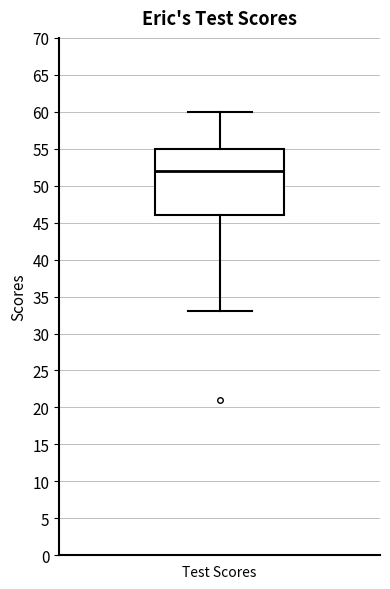

Where is the lower edge of the box for Test Scores on the y-axis? The values are not printed on the chart, so give them approximately, as read against the axis.

46